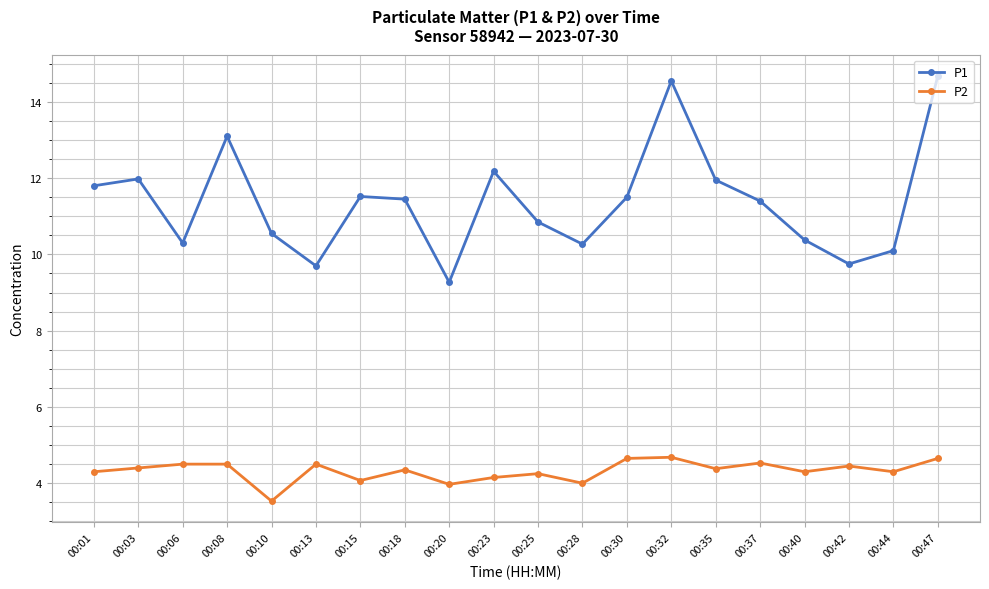

At how many categories does at least one series exceed 7?

20